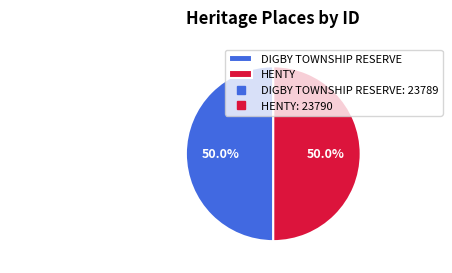

Count the number of slices in the pie.

2